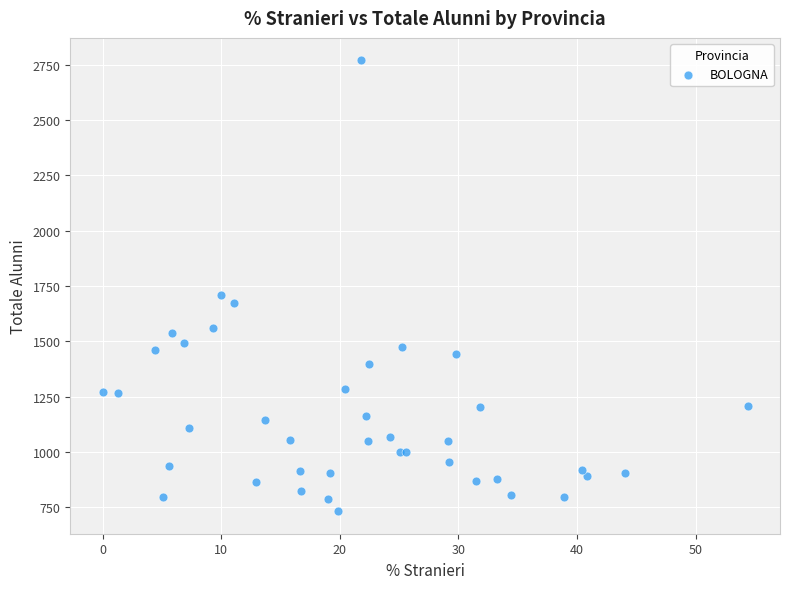

What Y value in the scatter plot is closest to 1751?

1709